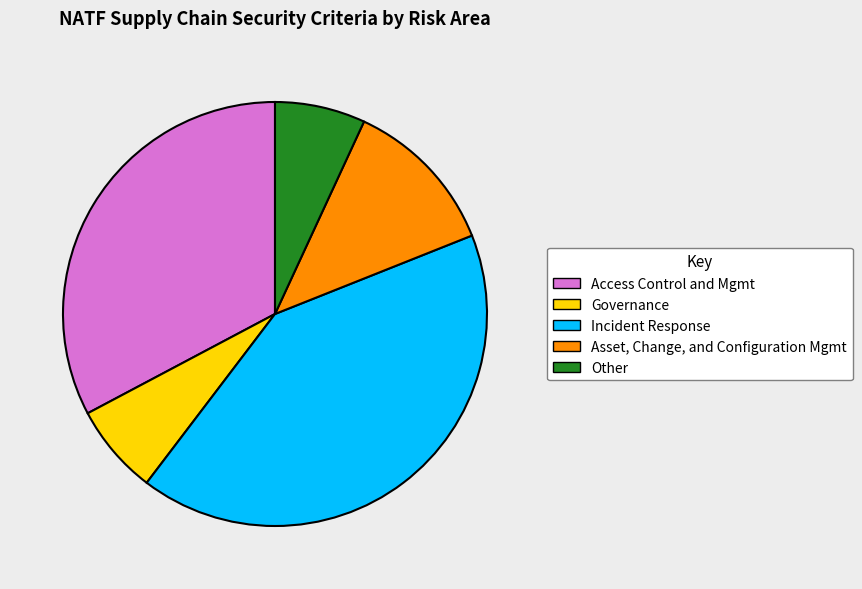

Is Incident Response the majority of the pie?

No